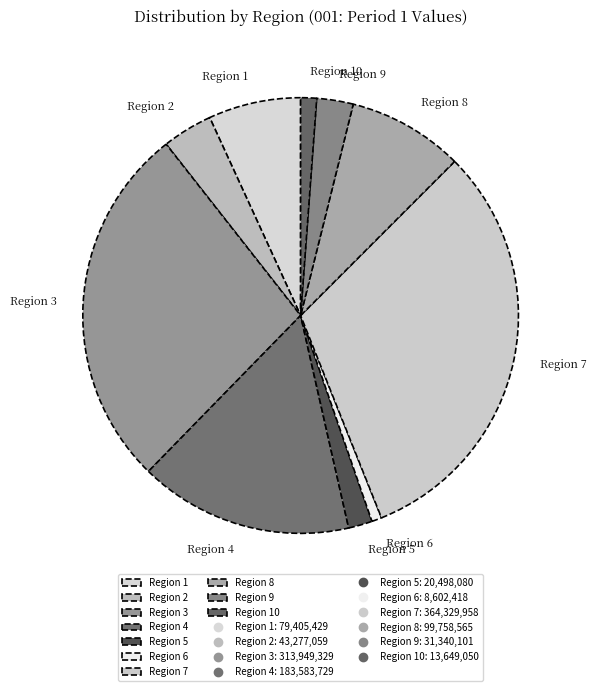

Is there any slice that represents more than half of the pie?

No